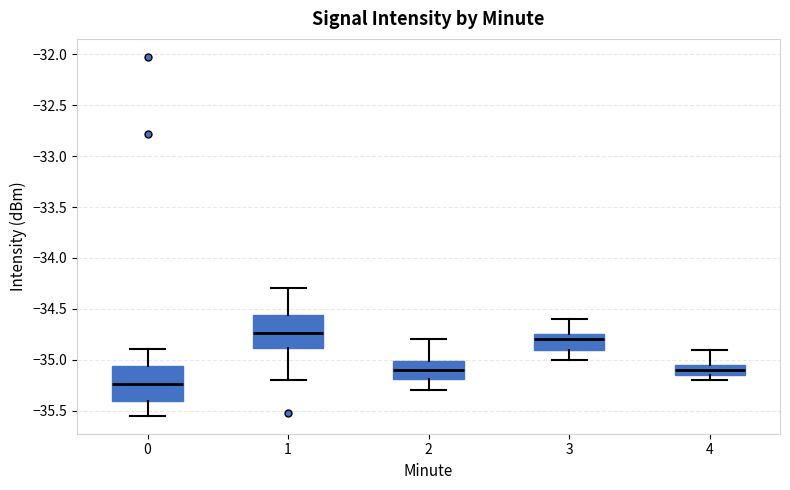

Which box has the lowest median line?

0